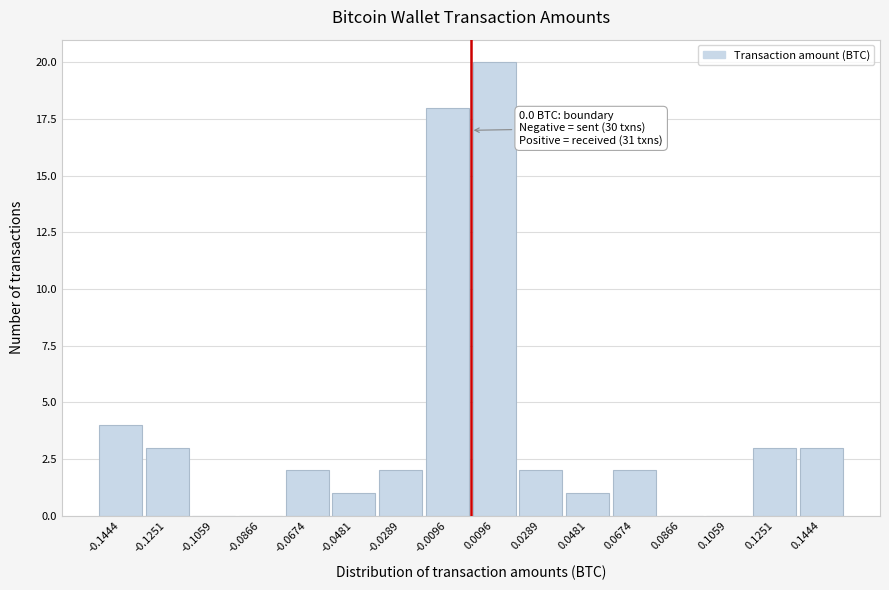

Which range on the x-axis has the tallest bar?

0.000 to 0.020